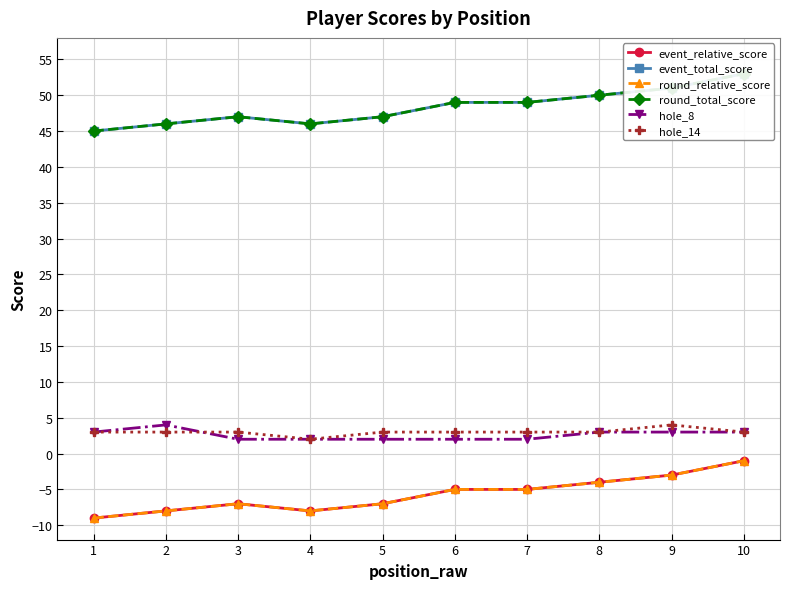

True or false: hole_8 and round_relative_score intersect in this chart.

False